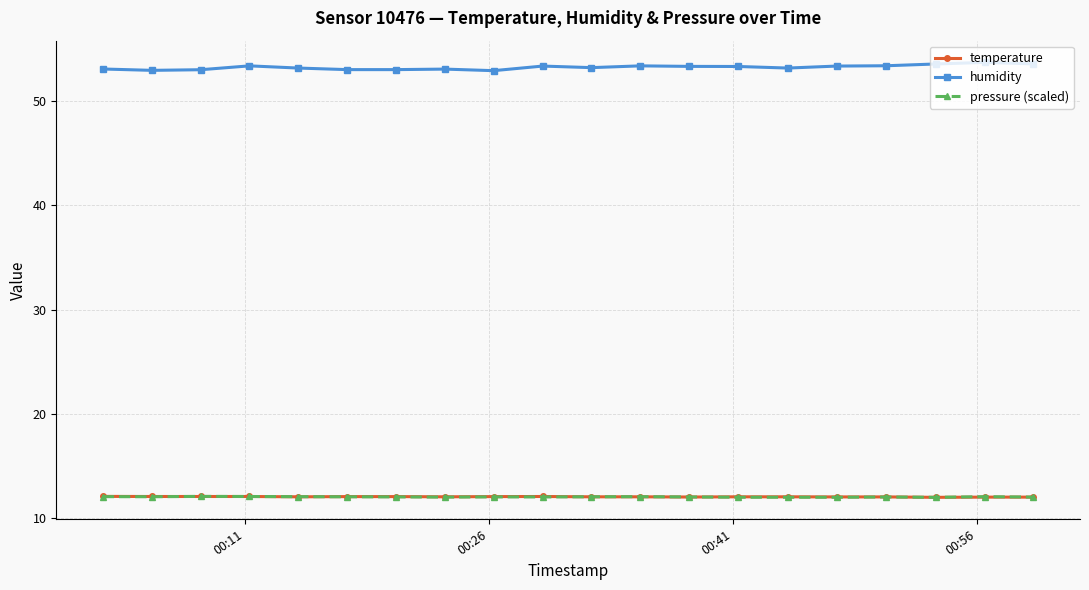

At how many categories does at least one series exceed 21?

20